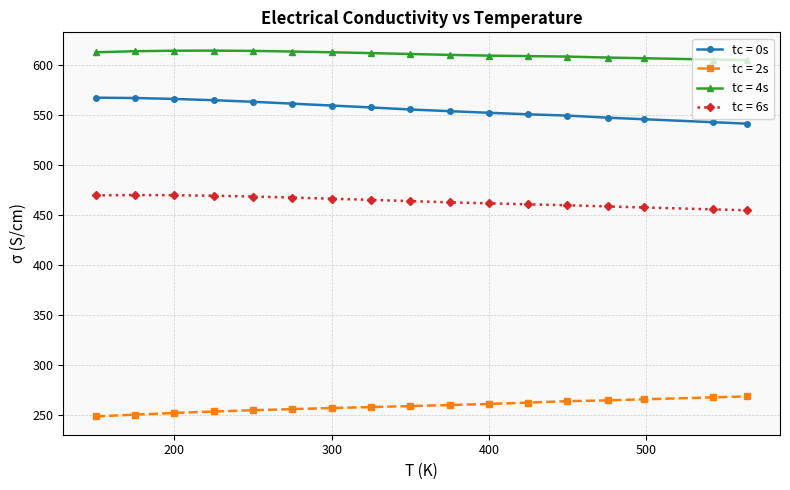

What is the minimum value for tc = 0s?

541.2